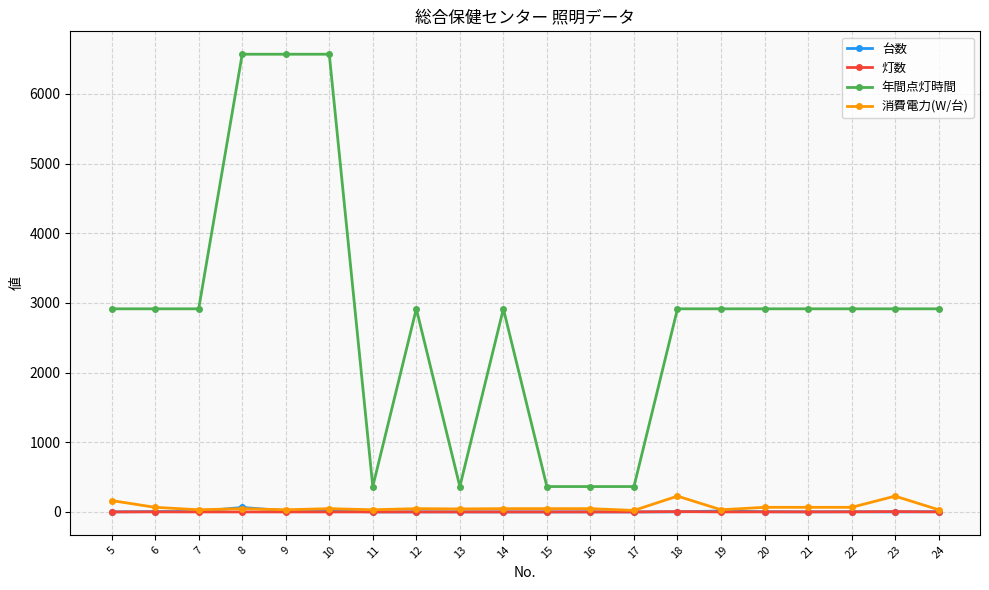

True or false: 台数 and 年間点灯時間 cross at least once.

False